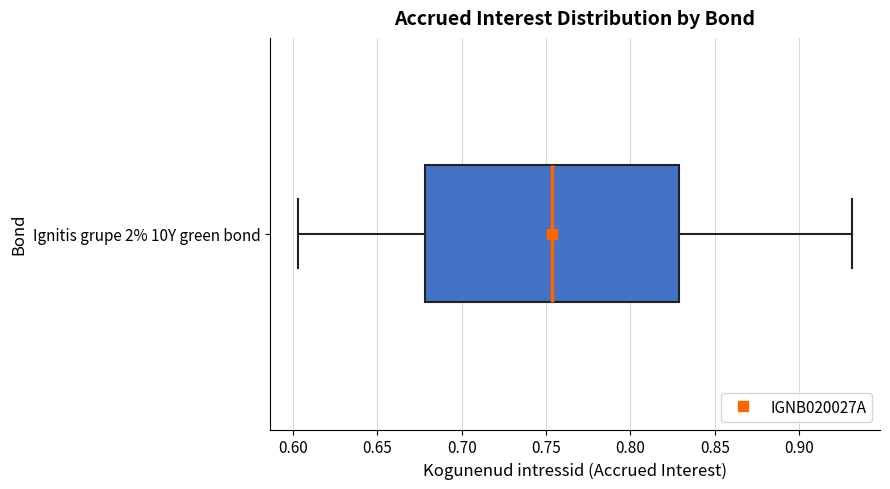

Transcribe this box plot: give where the median line is, the range the box spans, and where the two whiskers end, as read against the x-axis. The values are not printed on the chart, so give them approximately, as read against the axis.

median 0.755, box 0.680 to 0.830, whiskers 0.605 to 0.930